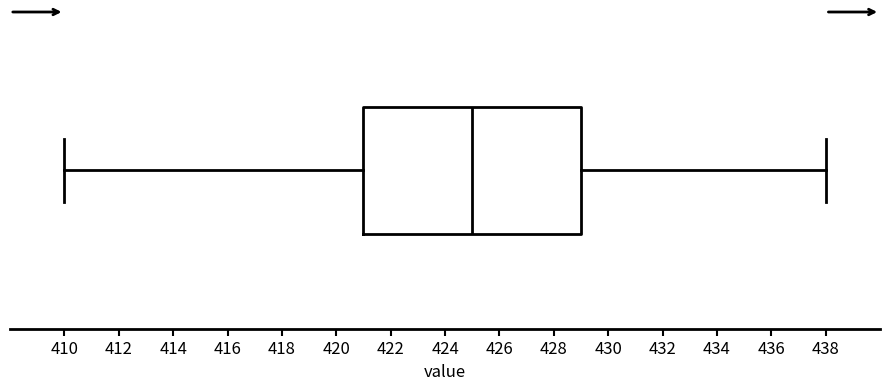

Read this box plot against the x-axis: the position of the median line, the range covered by the box, and the ends of both whiskers. The values are not printed on the chart, so give them approximately, as read against the axis.

median 425, box 421 to 429, whiskers 410 to 438